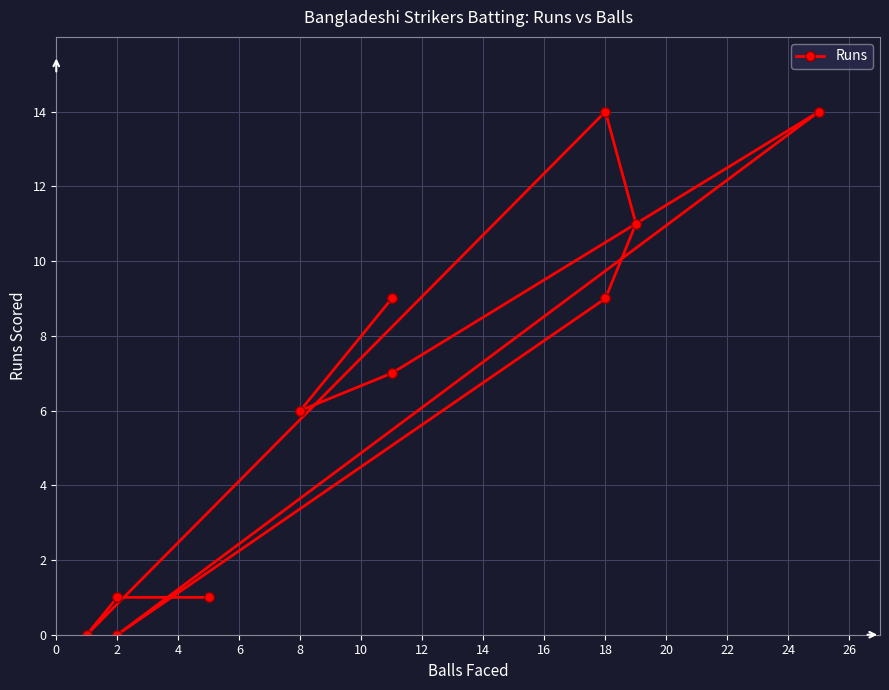

What is the maximum value shown in the chart?

14